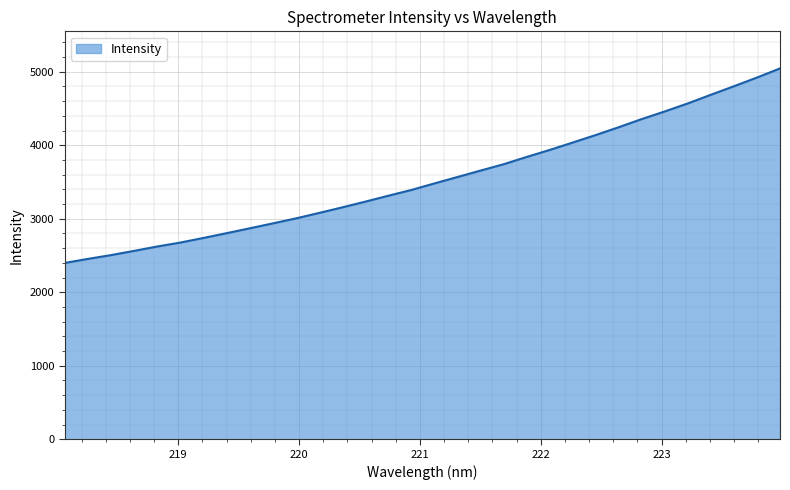

What is the difference between the maximum and minimum values?

2646.3